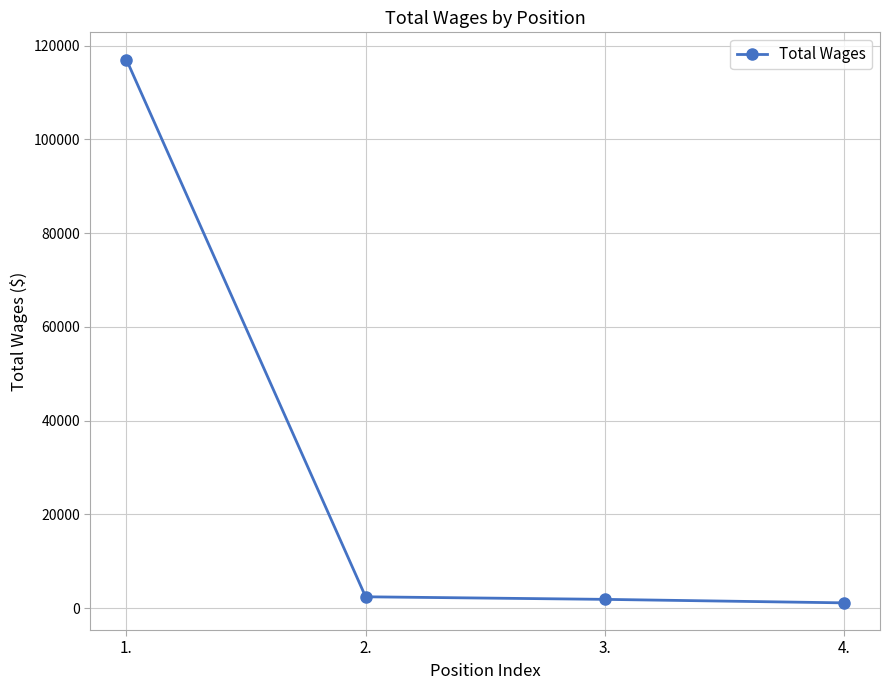

True or false: there are more than 1 points higher than both neighbors.

False